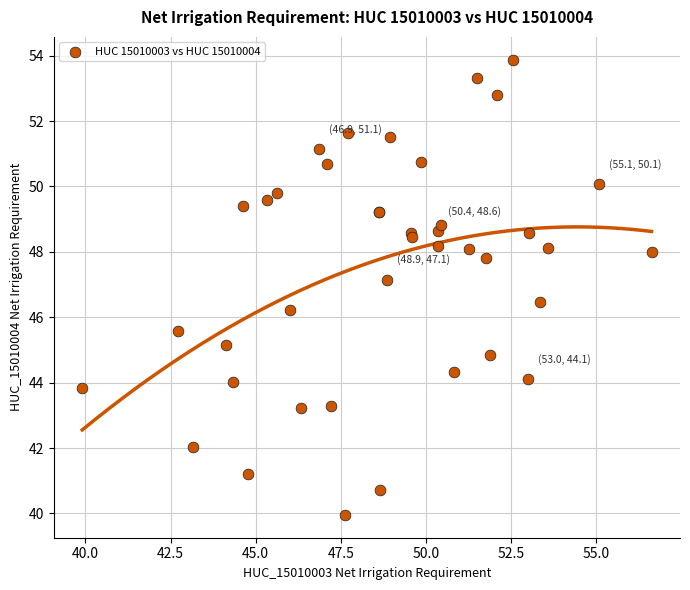

What Y value in the scatter plot is closest to 46?

46.2